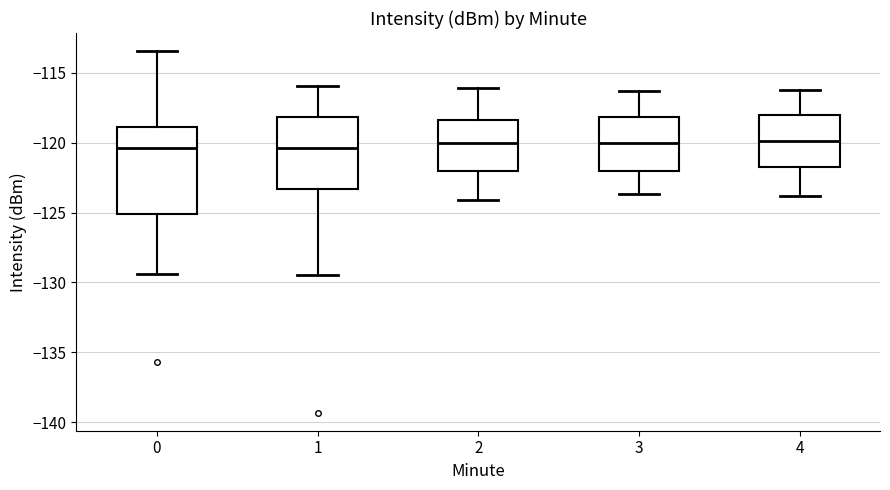

Comparing the boxes themselves (not the whiskers), which one is the tallest?

0